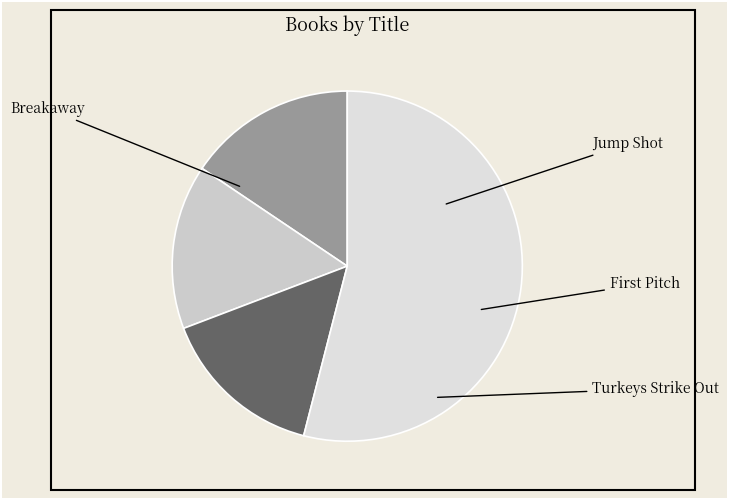

Count the number of slices in the pie.

4